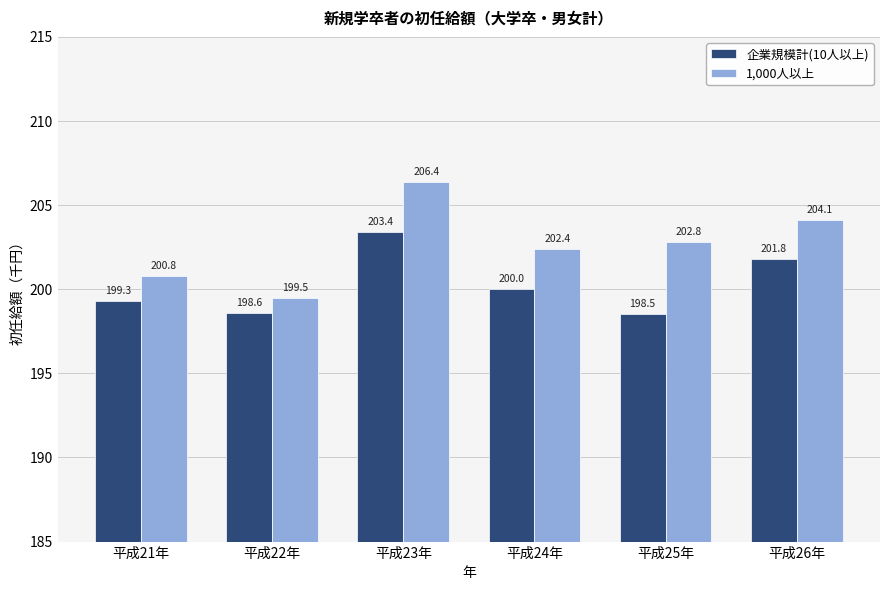

What is the label of the 5th bar from the right?

平成22年